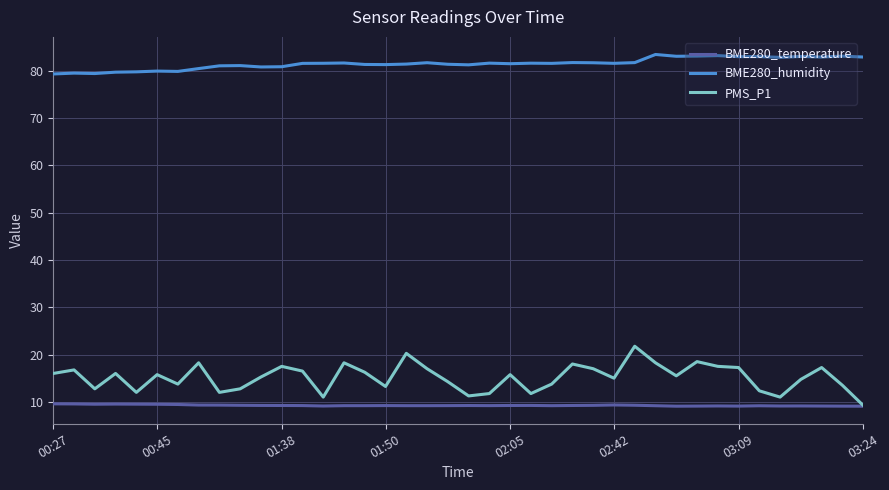

Which series has the widest spread of values?

PMS_P1